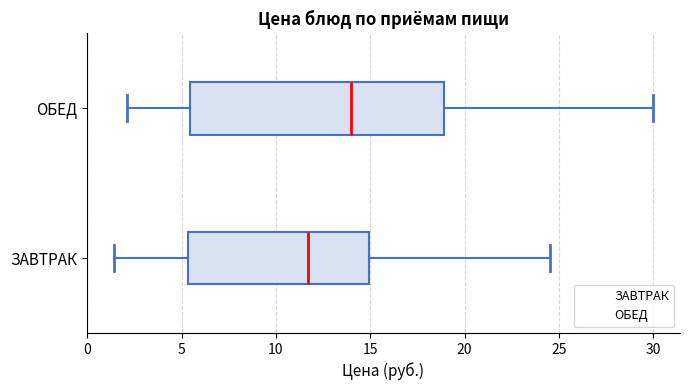

Where is the left edge of the box for ЗАВТРАК on the x-axis? The values are not printed on the chart, so give them approximately, as read against the axis.

5.5